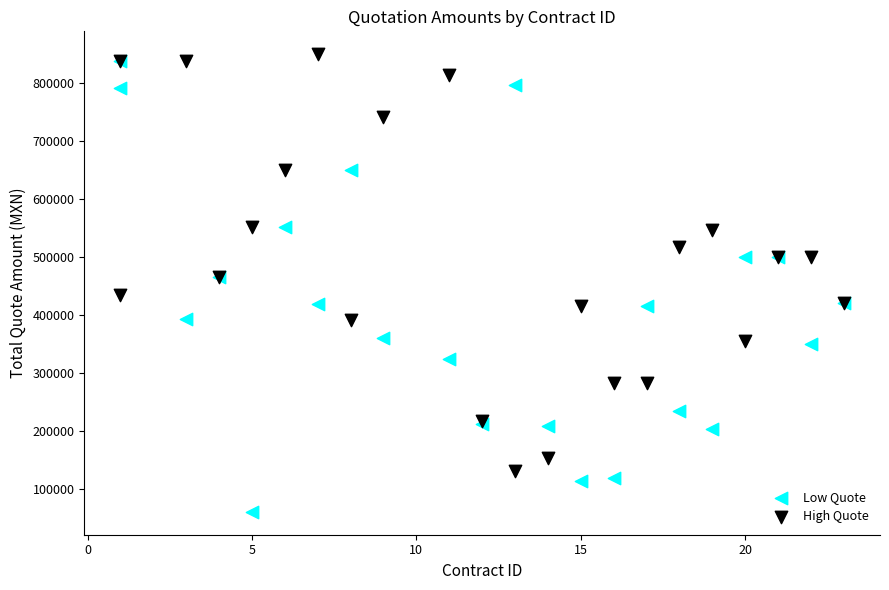

What are all the series names shown in the legend?

Low Quote, High Quote